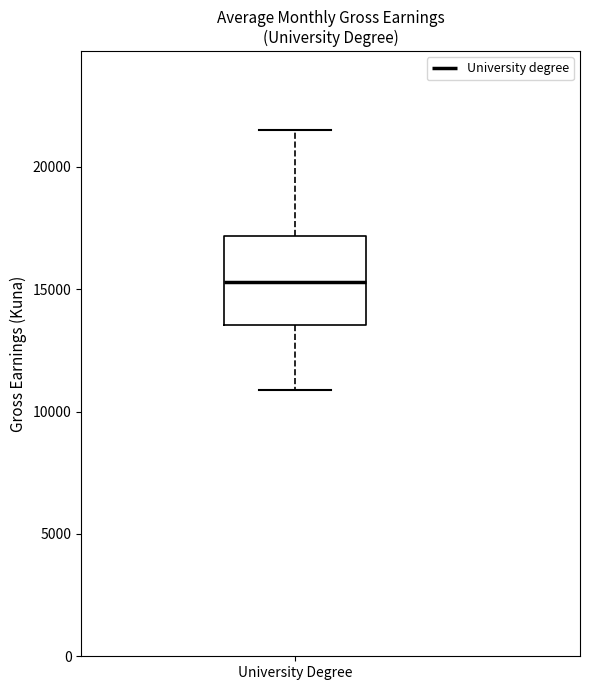

Read this box plot against the y-axis: the position of the median line, the range covered by the box, and the ends of both whiskers. The values are not printed on the chart, so give them approximately, as read against the axis.

median 15500, box 13500 to 17000, whiskers 11000 to 21500